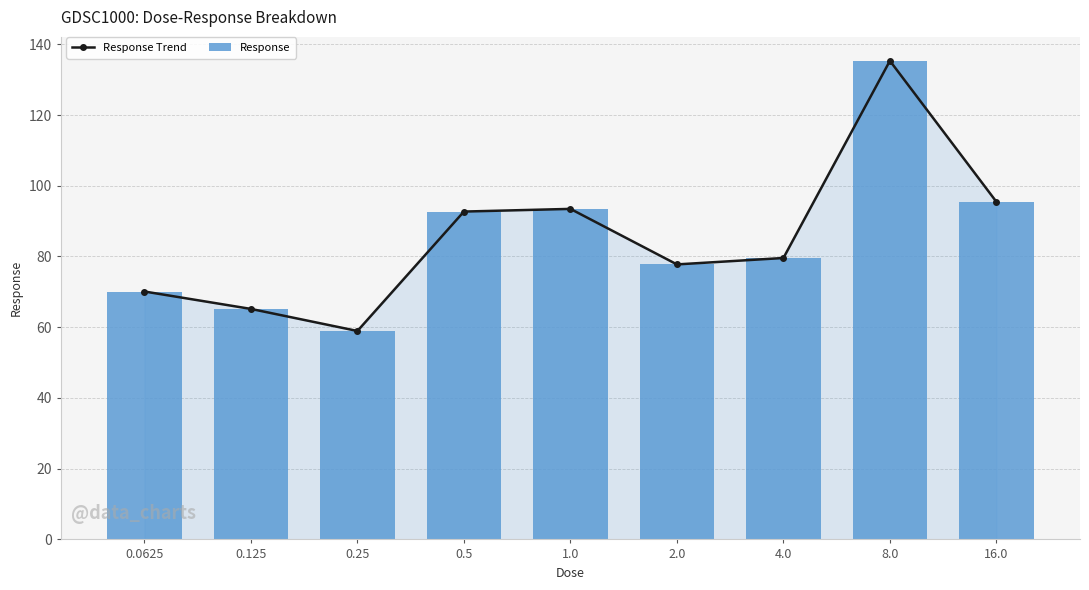

The value of Response at 2.0 is 127.3. True or false?

False